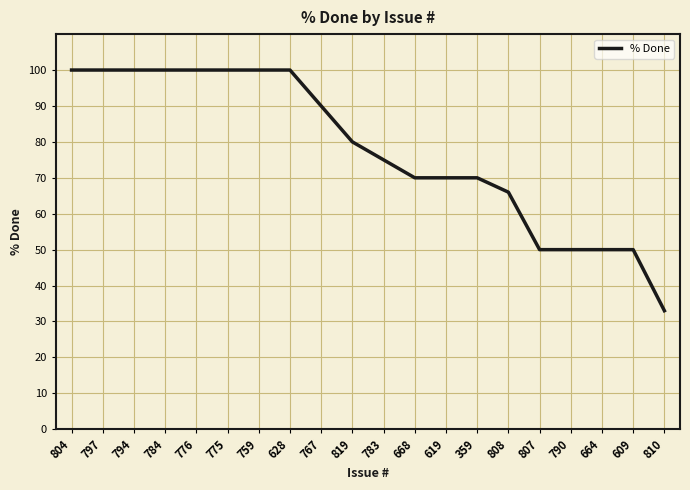

What is the minimum value shown in the chart?

33